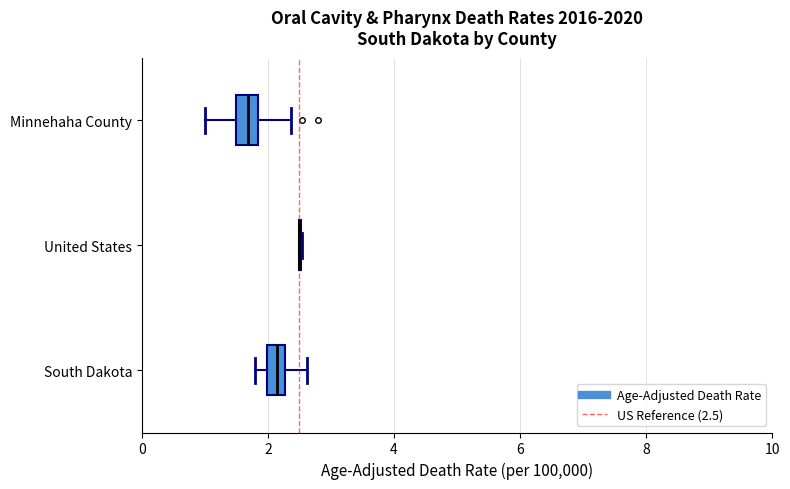

Where does the right whisker of the box for South Dakota end on the x-axis? The values are not printed on the chart, so give them approximately, as read against the axis.

2.6